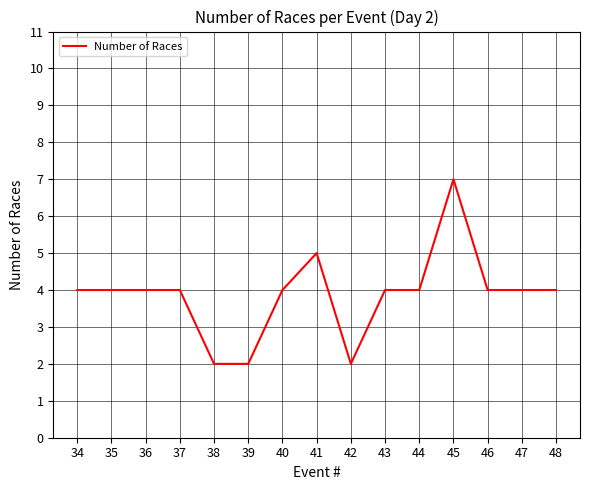

What is the approximate value at 47?

4